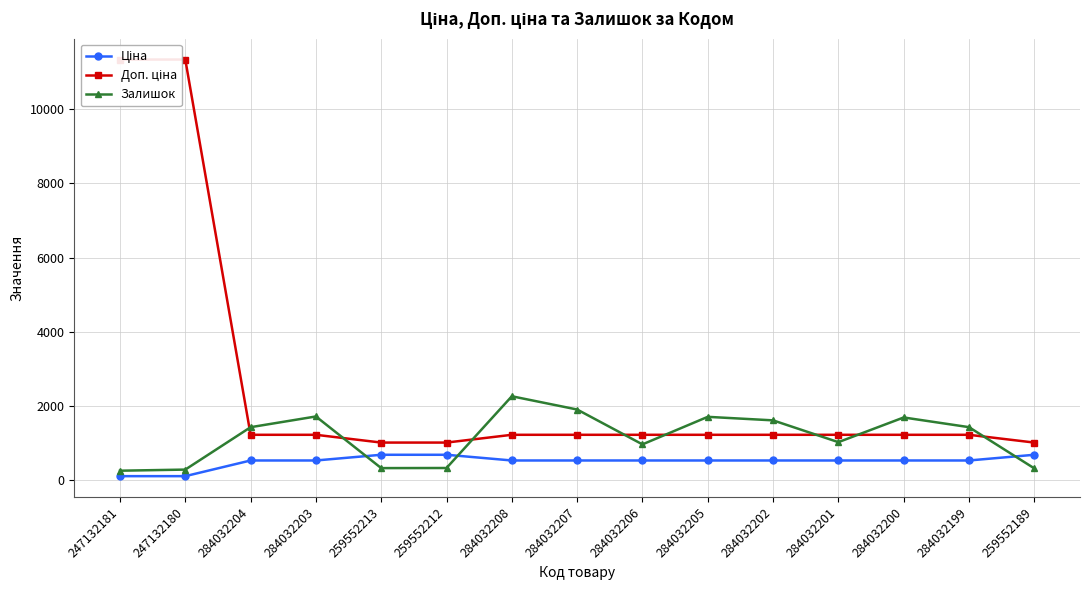

Which series has the largest total across all categories?

Доп. ціна